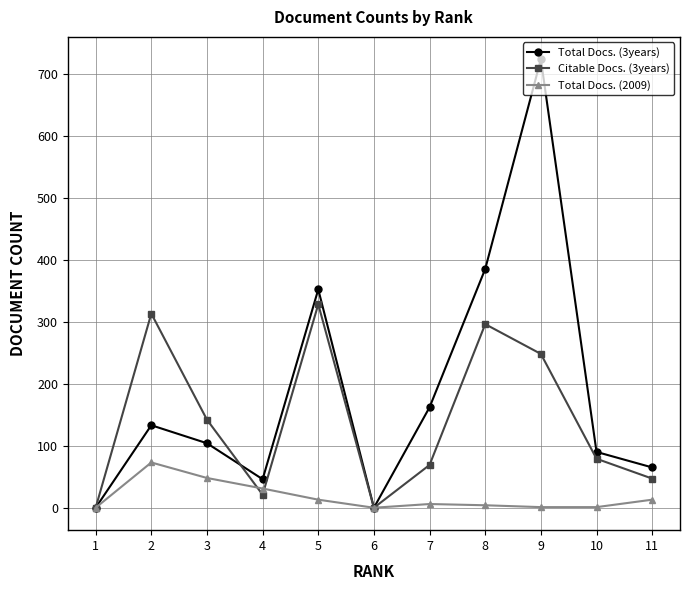

Between 5 and 7, which series saw the biggest shift?

Citable Docs. (3years)